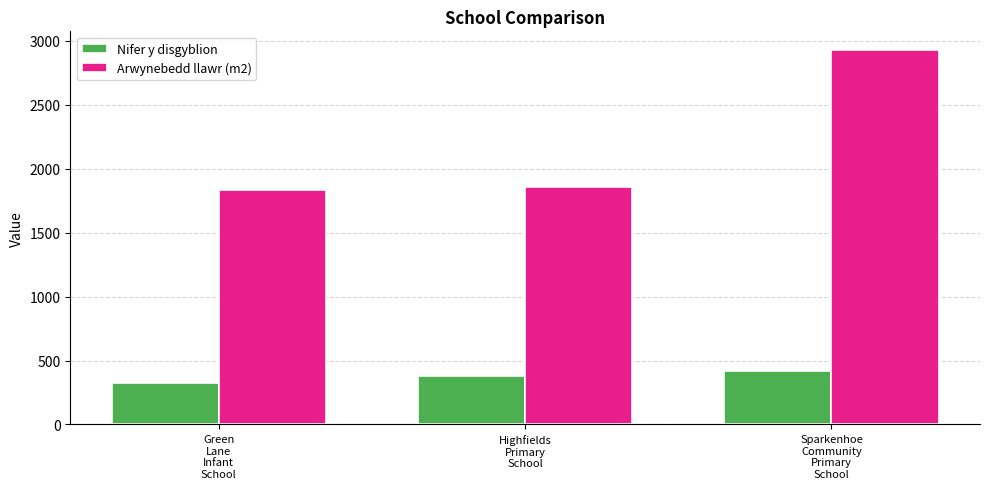

What is the difference between the maximum and minimum values in the Nifer y disgyblion series?

98